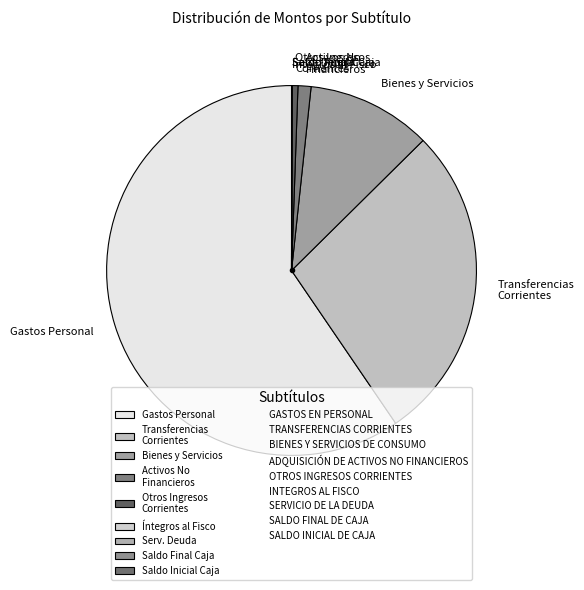

What is the largest slice in the pie chart?

Gastos Personal